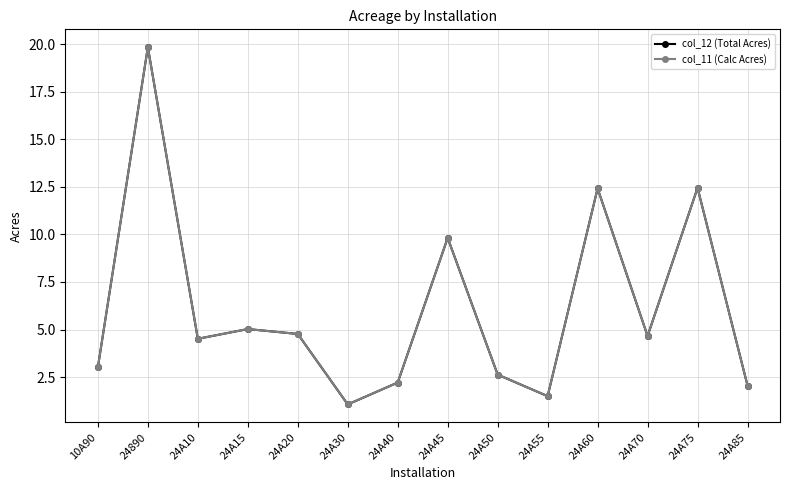

Does the chart have visible grid lines?

Yes